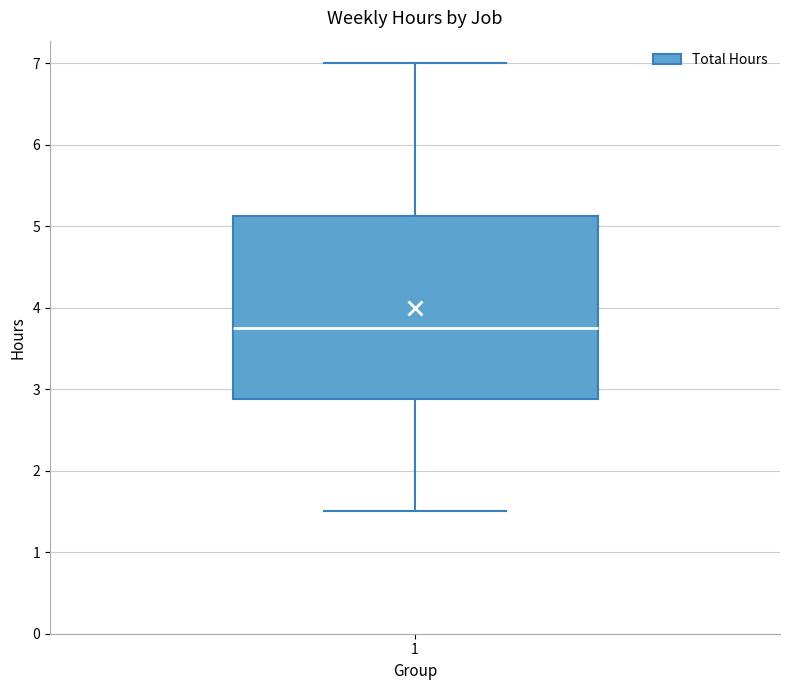

Read this box plot against the y-axis: the position of the median line, the range covered by the box, and the ends of both whiskers. The values are not printed on the chart, so give them approximately, as read against the axis.

median 3.8, box 2.9 to 5.1, whiskers 1.5 to 7.0